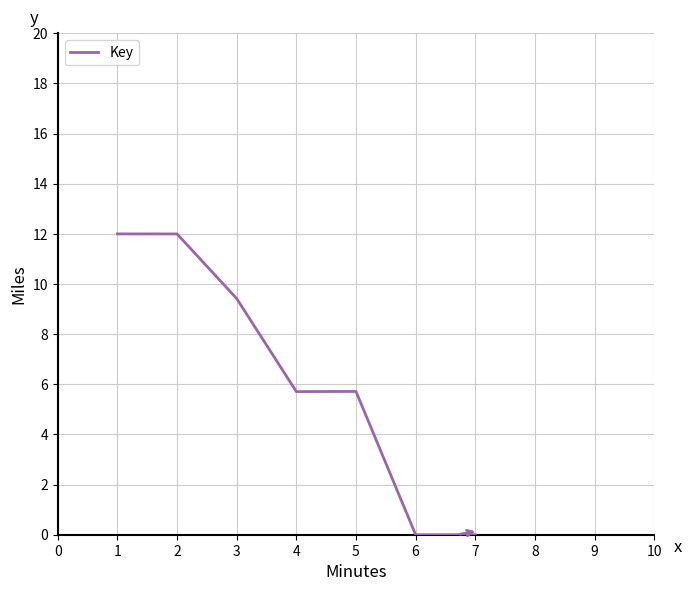

What is the difference between the values at 2 and 6?

12.0